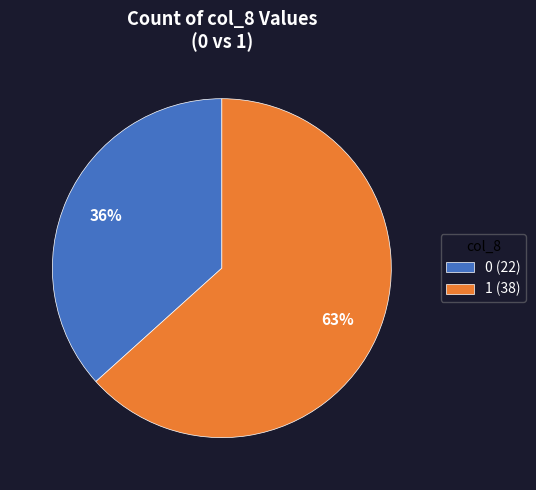

Which has a higher value, 0 or 1?

1